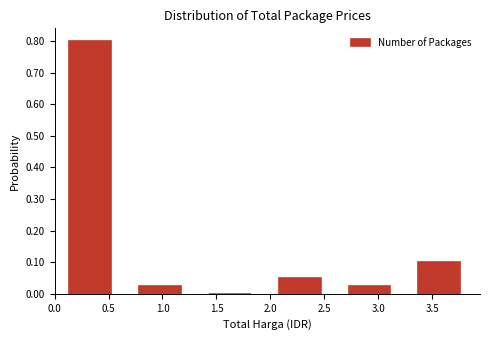

Reading left to right, transcribe this chart: for each bar, give the range it covers on the x-axis and its height. Neither the bar edges nor the heights are printed on the chart, so give them approximately, as read against the axes.

0.00 to 0.65: 0.80
0.65 to 1.30: 0.03
1.30 to 1.95: 0
1.95 to 2.60: 0.05
2.60 to 3.25: 0.03
3.25 to 3.90: 0.10